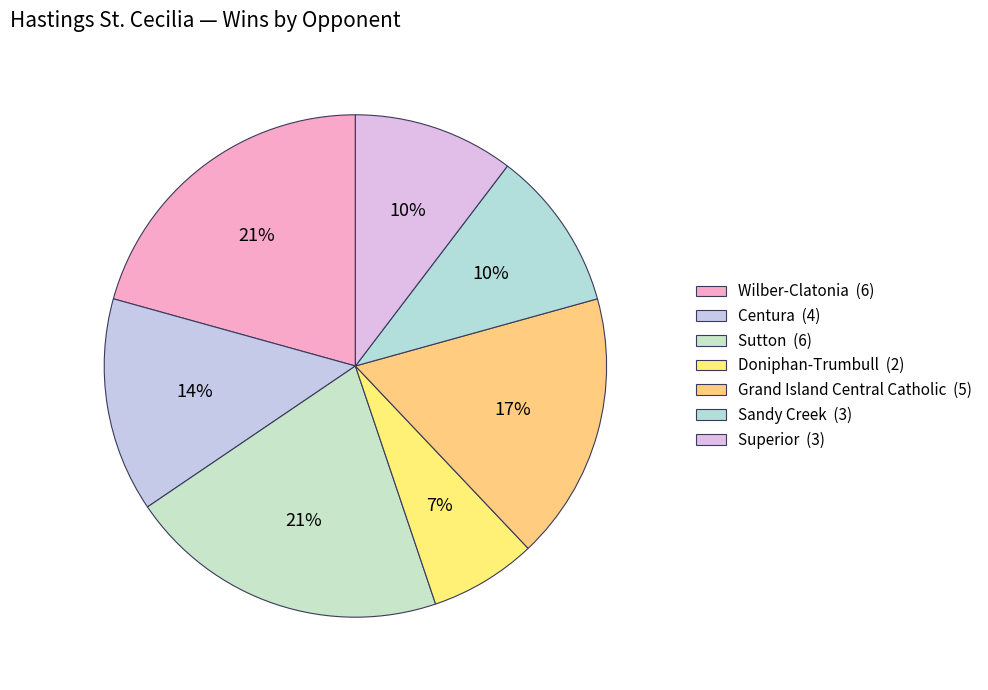

Which slice is the smallest?

Doniphan-Trumbull